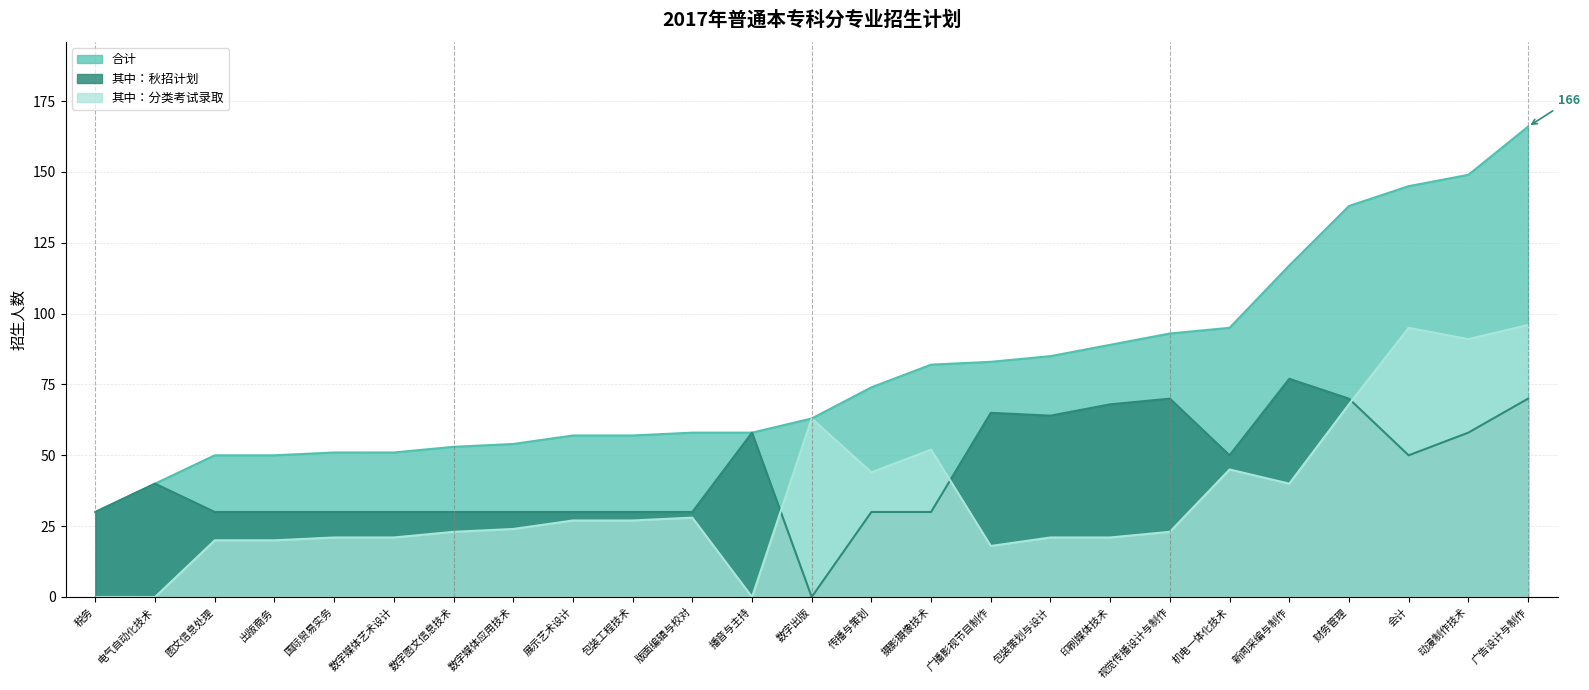

How many values in 其中：秋招计划 are above zero?

24